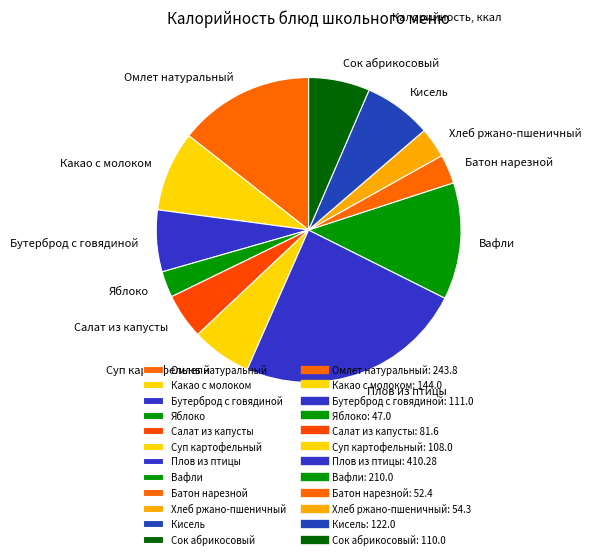

How many segments does this pie chart have?

12